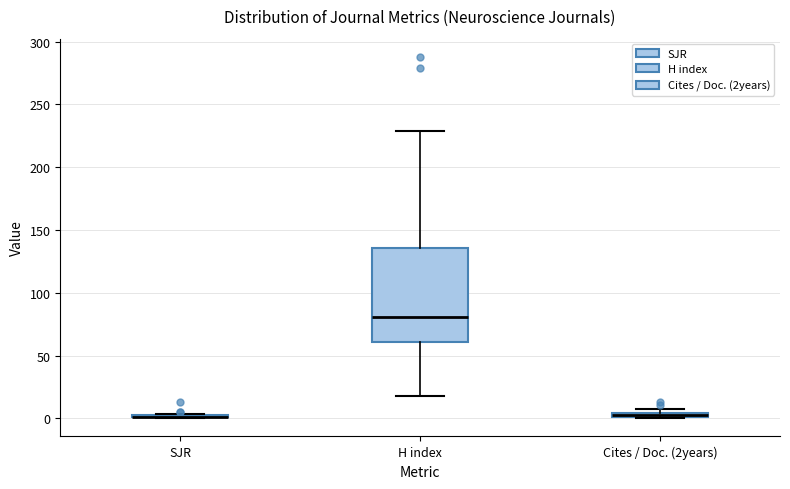

Where is the upper edge of the box for Cites / Doc. (2years) on the y-axis? The values are not printed on the chart, so give them approximately, as read against the axis.

5